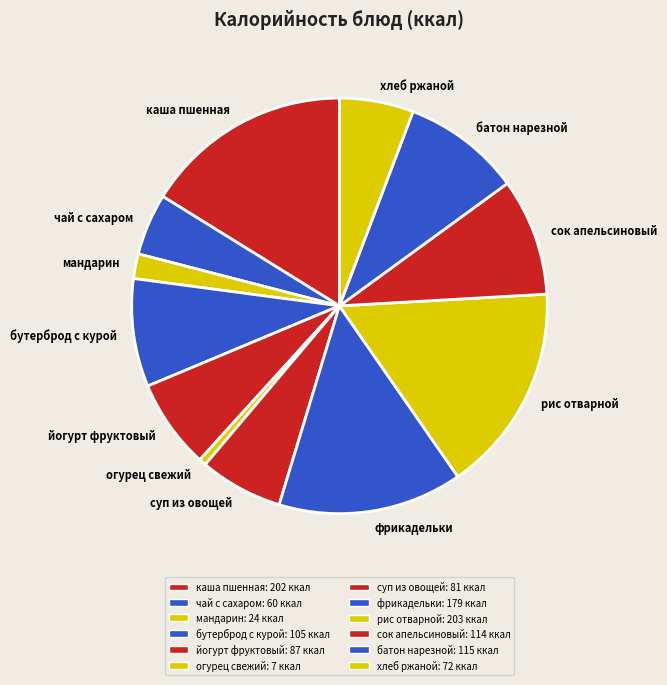

Which category has the smallest portion of the pie?

огурец свежий